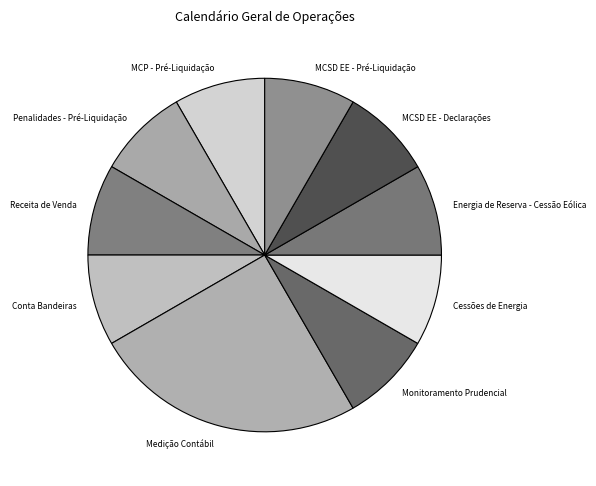

What is the ratio of the value at Conta Bandeiras to the value at MCP - Pré-Liquidação?

1.0